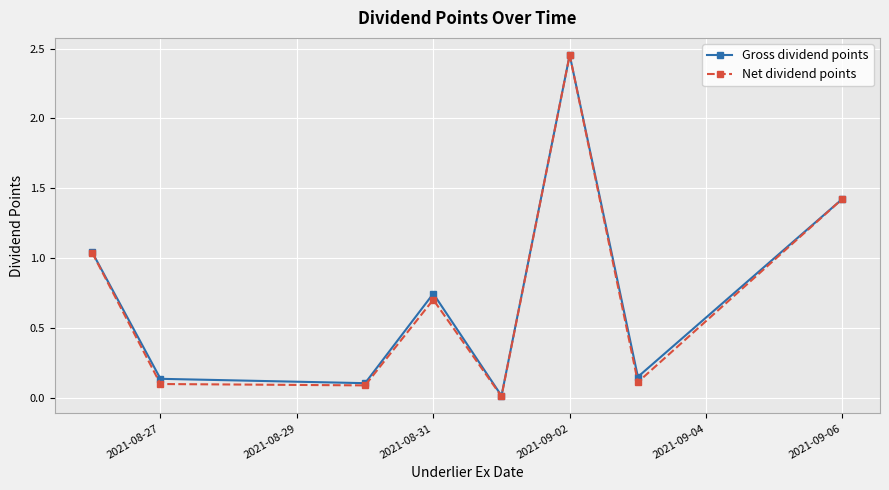

True or false: Net dividend points has more than 0 interior local peaks.

True